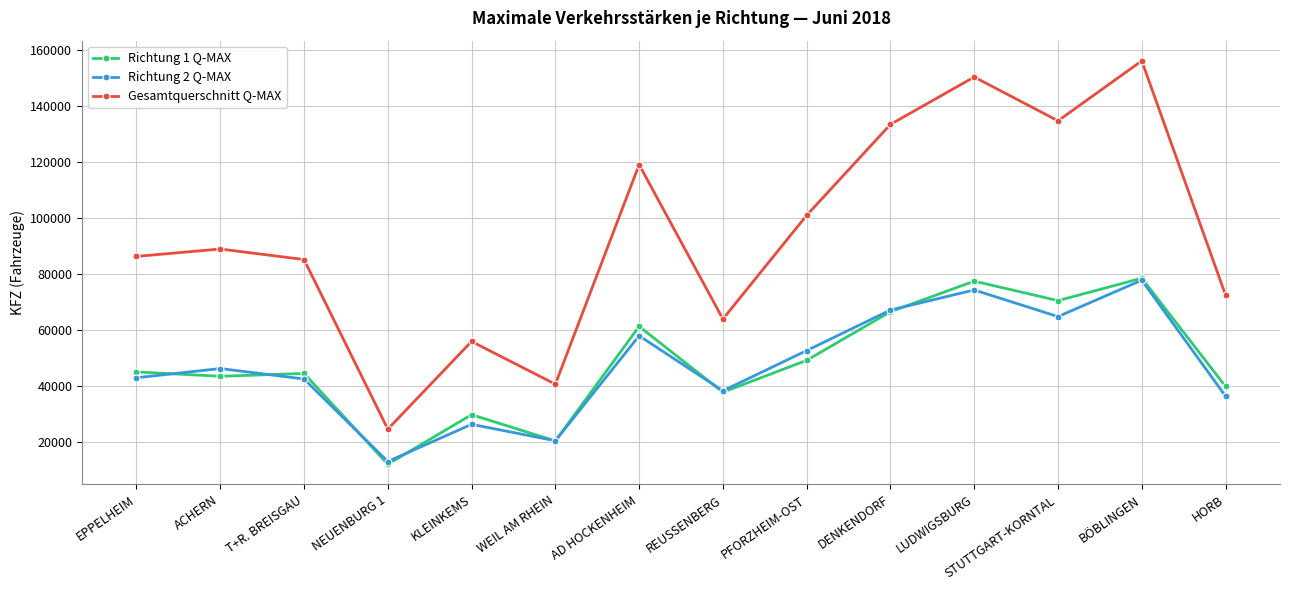

True or false: Gesamtquerschnitt Q-MAX has more than 2 points higher than both neighbors.

True